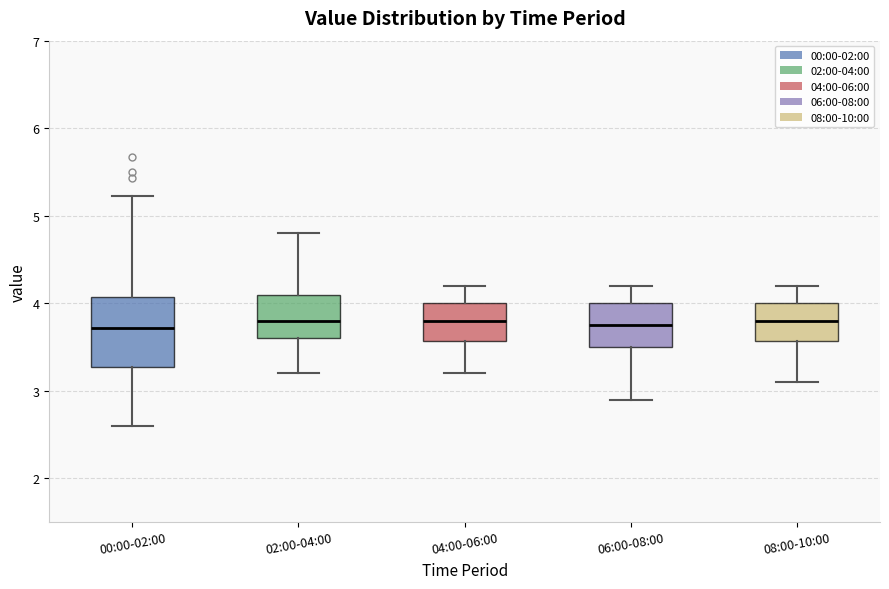

Reading left to right, transcribe this box plot: for each box, give where its median line is, the range the box spans, and where its two whiskers end, as read against the y-axis. The values are not printed on the chart, so give them approximately, as read against the axis.

00:00-02:00: median 3.7, box 3.3 to 4.1, whiskers 2.6 to 5.2
02:00-04:00: median 3.8, box 3.6 to 4.1, whiskers 3.2 to 4.8
04:00-06:00: median 3.8, box 3.6 to 4.0, whiskers 3.2 to 4.2
06:00-08:00: median 3.8, box 3.5 to 4.0, whiskers 2.9 to 4.2
08:00-10:00: median 3.8, box 3.6 to 4.0, whiskers 3.1 to 4.2